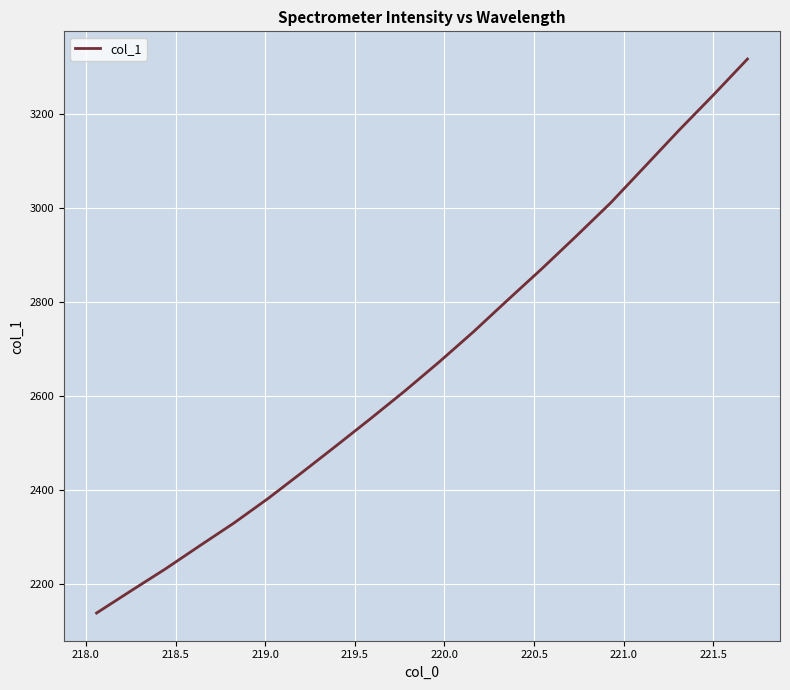

What is the greatest value displayed?

3316.7